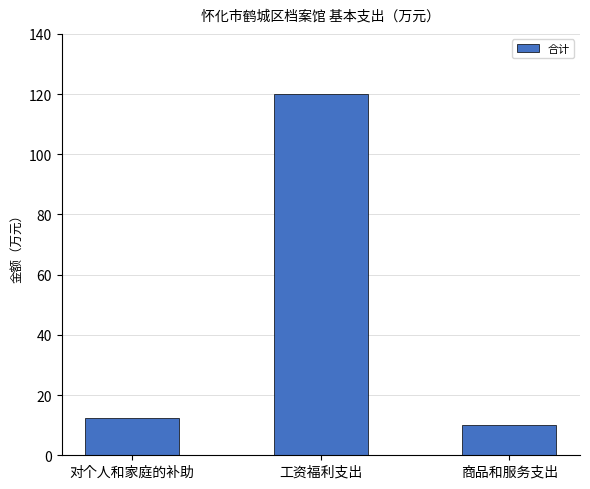

True or false: the data shows 120.2 at 工资福利支出.

True